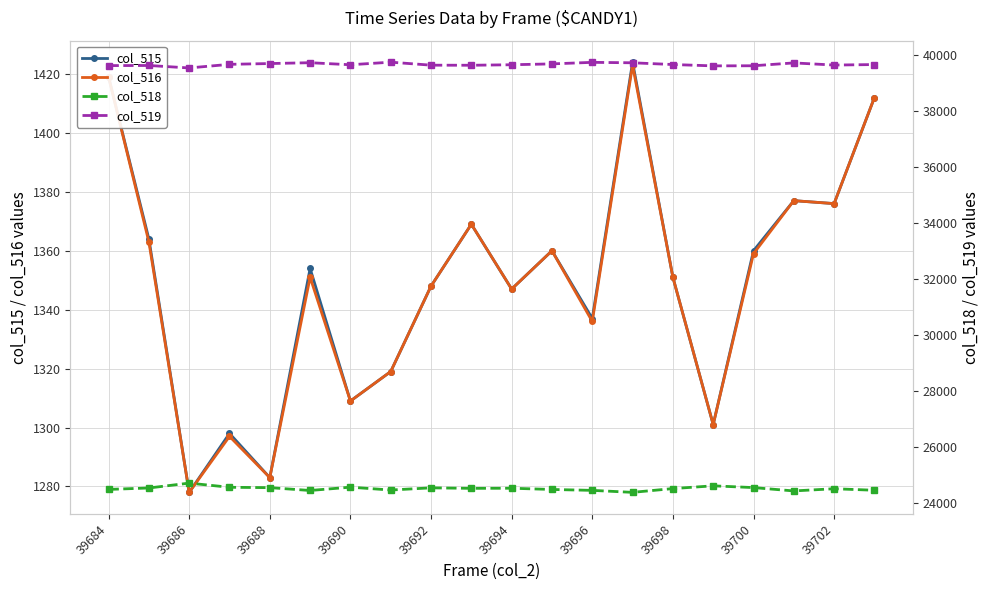

Is it true that col_515 equals 1718 at 39686?

False